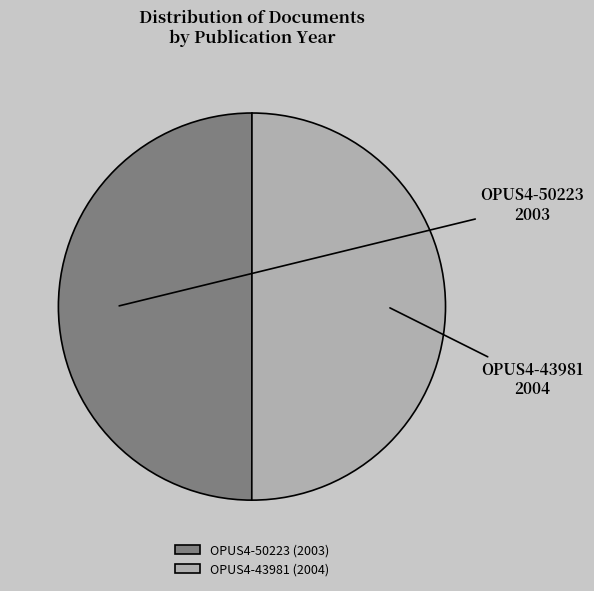

Is it true that OPUS4-50223 (2003) is 50% of the pie?

True